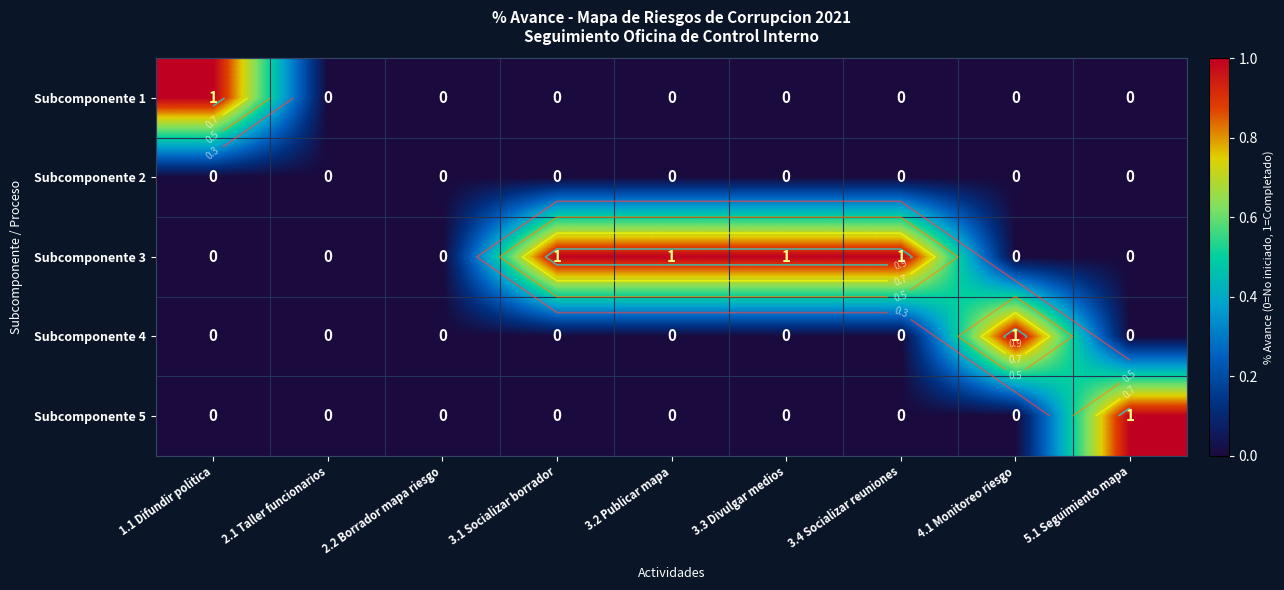

At which category is the sum across all series the highest?

1.1 Difundir politica